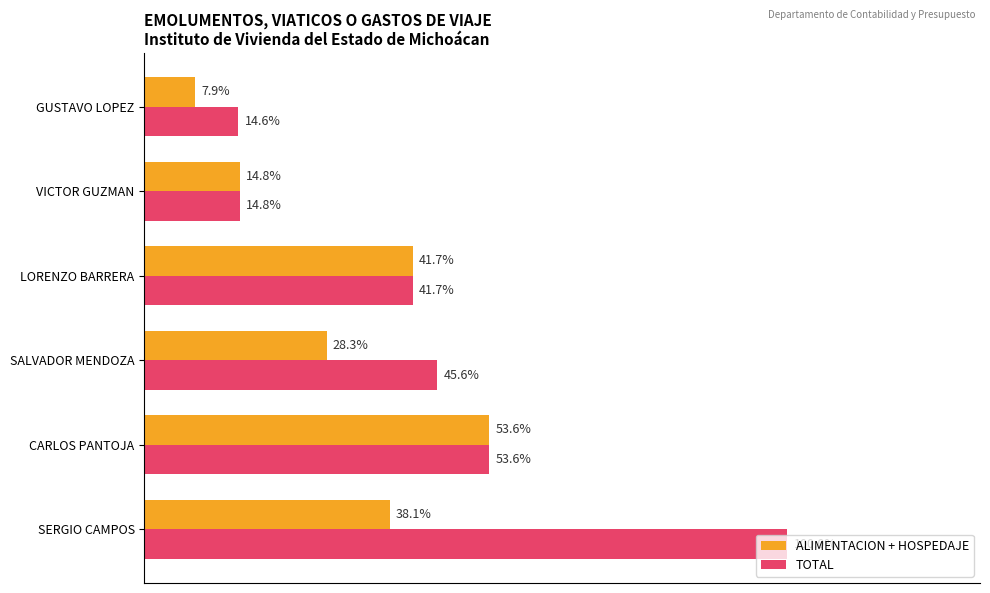

Rank the series at GUSTAVO LOPEZ from lowest to highest value.

ALIMENTACION + HOSPEDAJE, TOTAL